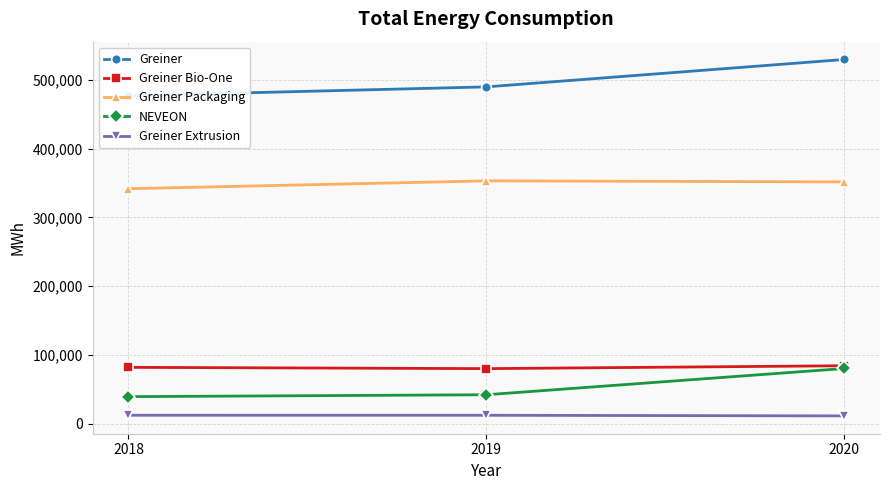

Which series has the widest spread of values?

Greiner